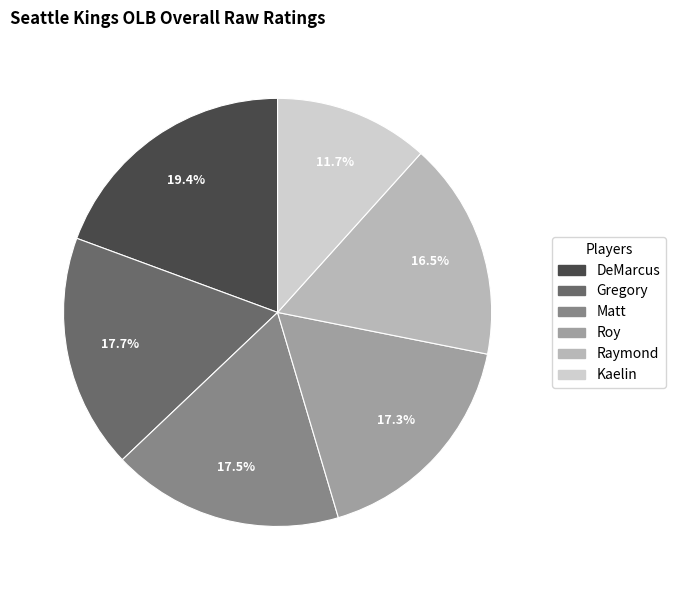

Does Kaelin account for over 50% of the chart?

No